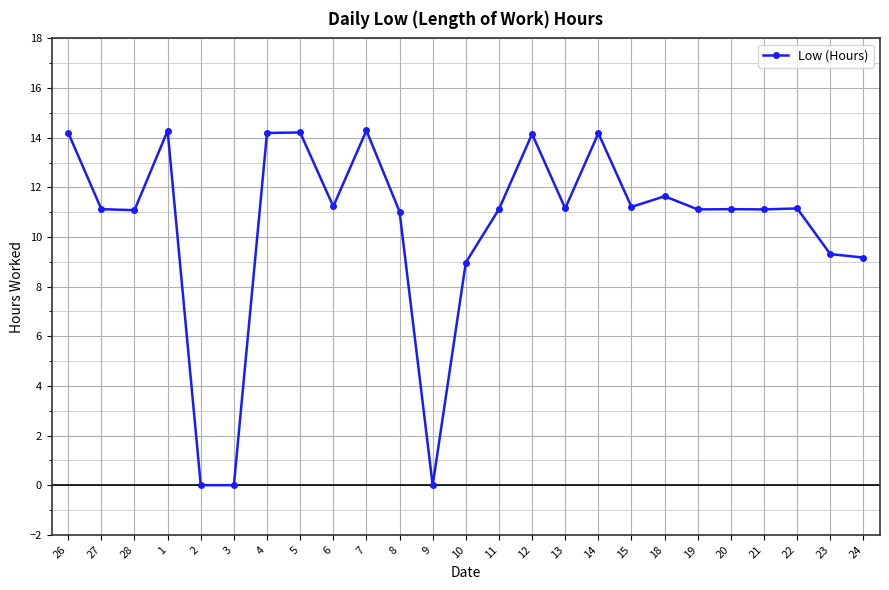

What is the difference between the maximum and minimum values?

14.3